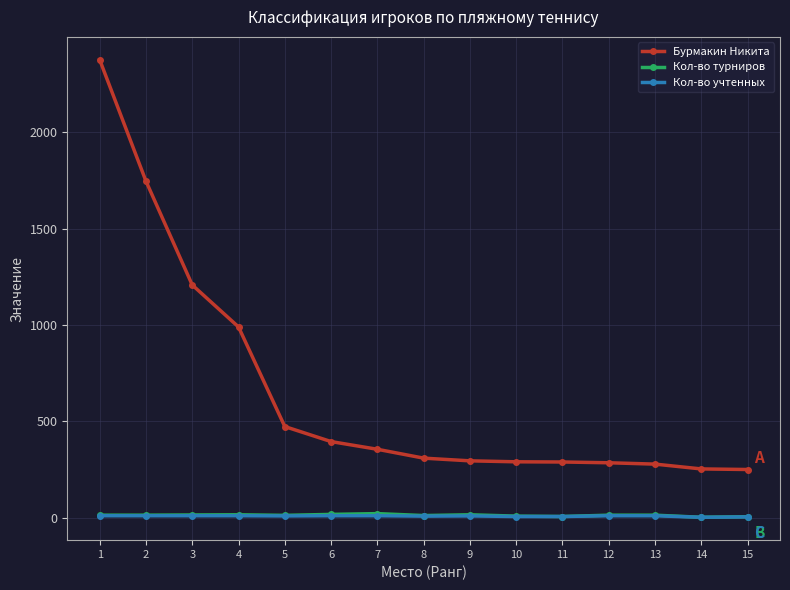

What is the total value across all series at 1?

2400